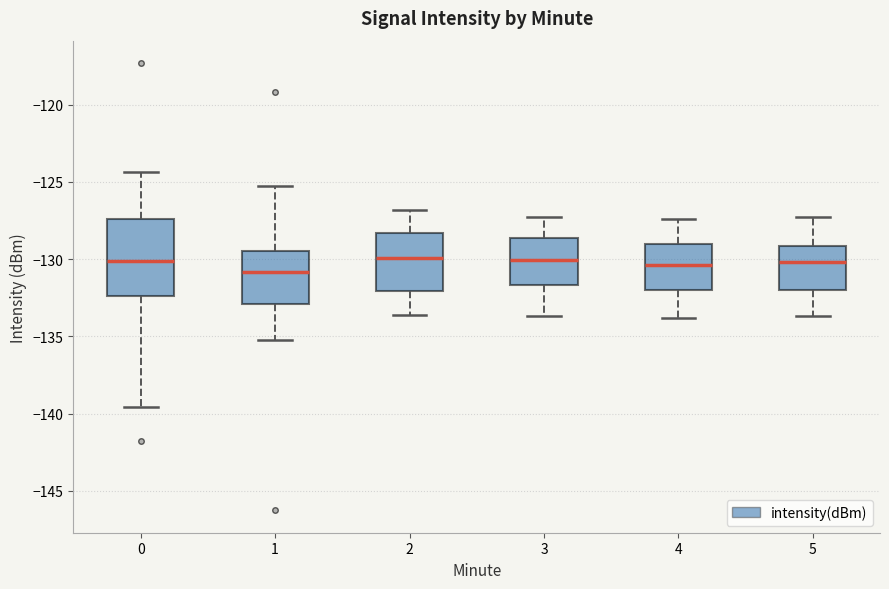

Reading left to right, transcribe this box plot: for each box, give where its median line is, the range the box spans, and where its two whiskers end, as read against the y-axis. The values are not printed on the chart, so give them approximately, as read against the axis.

0: median -130.0, box -132.5 to -127.5, whiskers -139.5 to -124.5
1: median -131.0, box -133.0 to -129.5, whiskers -135.0 to -125.5
2: median -130.0, box -132.0 to -128.5, whiskers -133.5 to -127.0
3: median -130.0, box -131.5 to -128.5, whiskers -133.5 to -127.5
4: median -130.5, box -132.0 to -129.0, whiskers -134.0 to -127.5
5: median -130.0, box -132.0 to -129.0, whiskers -133.5 to -127.5